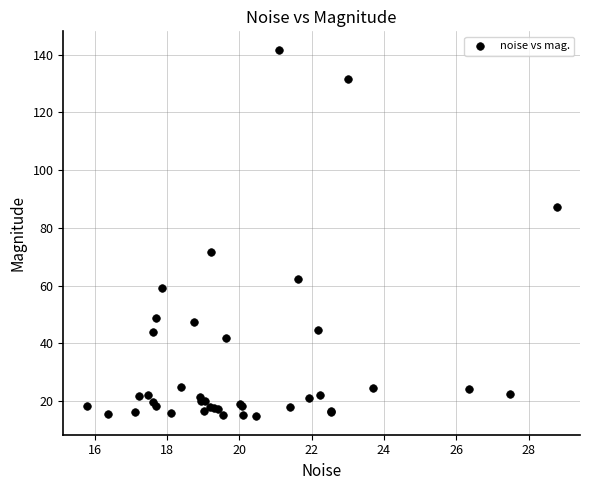

What Y value in the scatter plot is closest to 78?

71.6